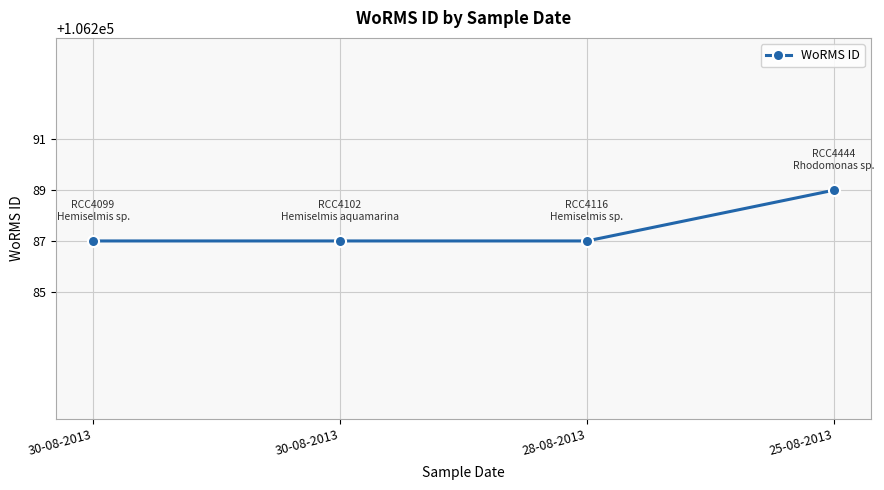

Read the value at 30-08-2013.

106287